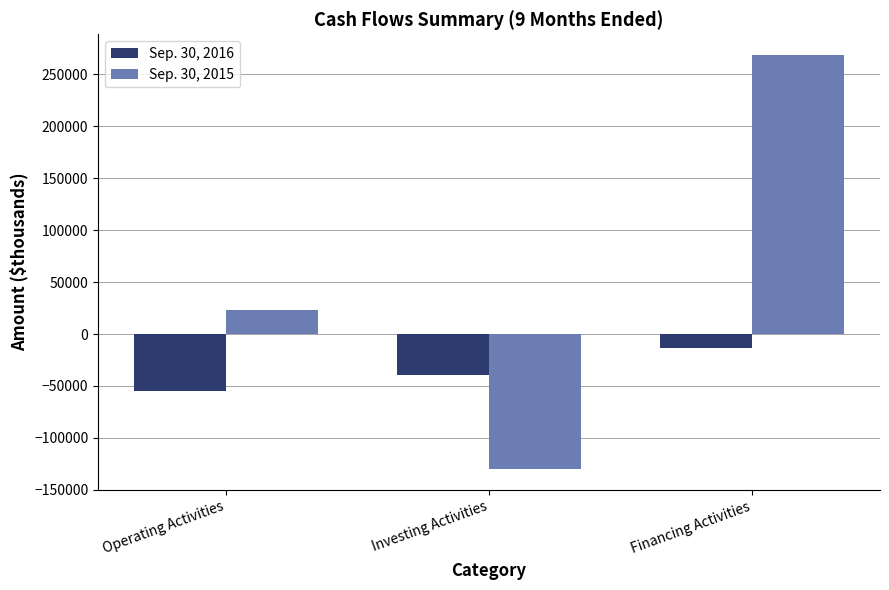

What is the smallest value displayed?

-130222